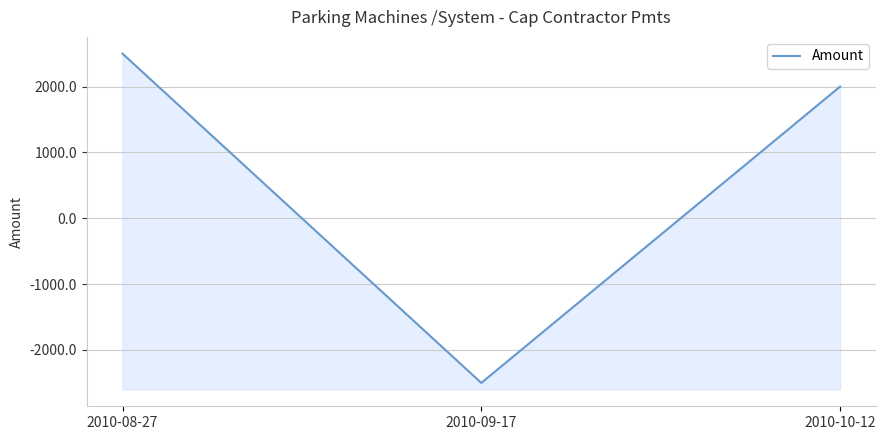

Reading left to right, extract all data points from this chart.

2010-08-27=2500	2010-09-17=-2500	2010-10-12=2000